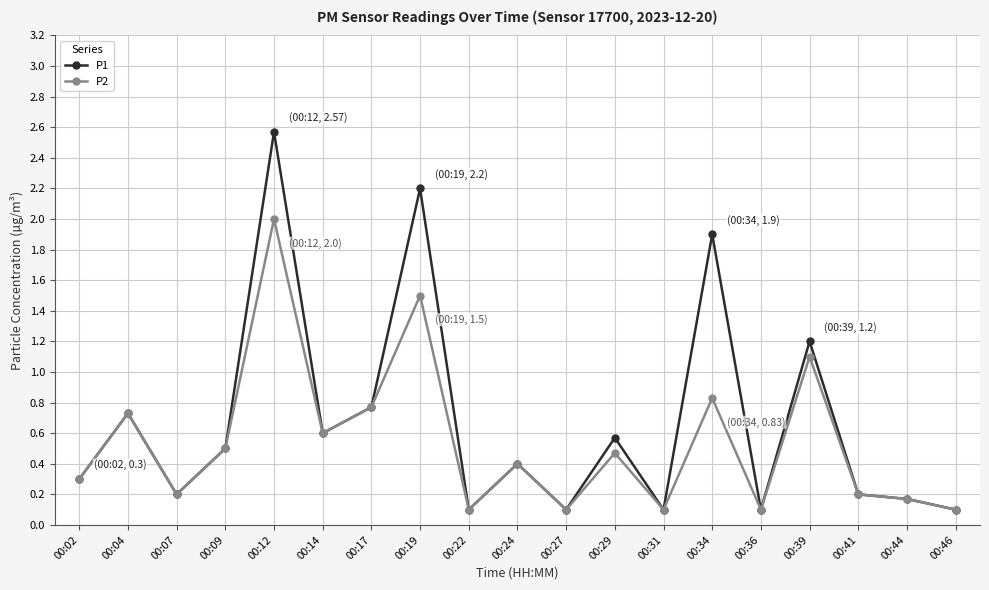

Is it true that P2 equals 0.8 at 00:17?

True